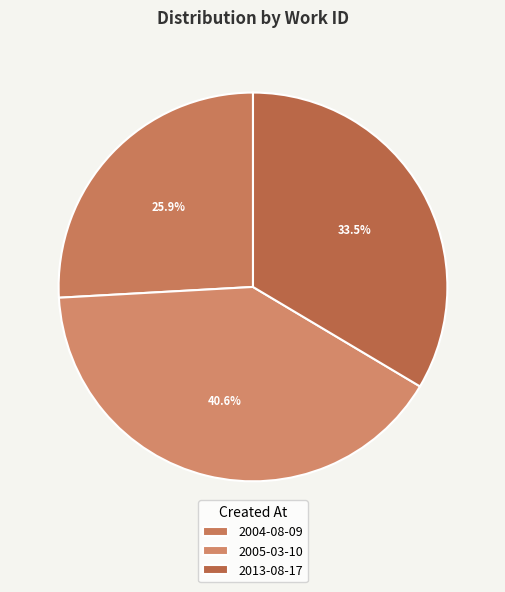

Approximately how many times larger is the value at 2005-03-10 compared to 2004-08-09?

1.6